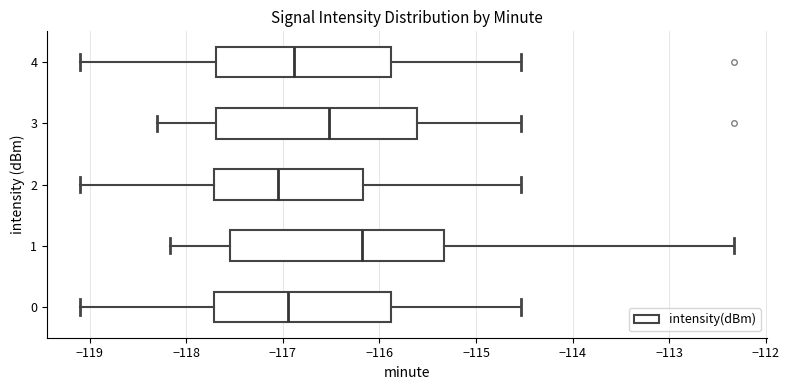

Reading bottom to top, read every box against the x-axis: the position of its median line, the range the box covers, and the ends of its whiskers. The values are not printed on the chart, so give them approximately, as read against the axis.

0: median -116.9, box -117.7 to -115.9, whiskers -119.1 to -114.5
1: median -116.2, box -117.5 to -115.3, whiskers -118.2 to -112.3
2: median -117.0, box -117.7 to -116.2, whiskers -119.1 to -114.5
3: median -116.5, box -117.7 to -115.6, whiskers -118.3 to -114.5
4: median -116.9, box -117.7 to -115.9, whiskers -119.1 to -114.5